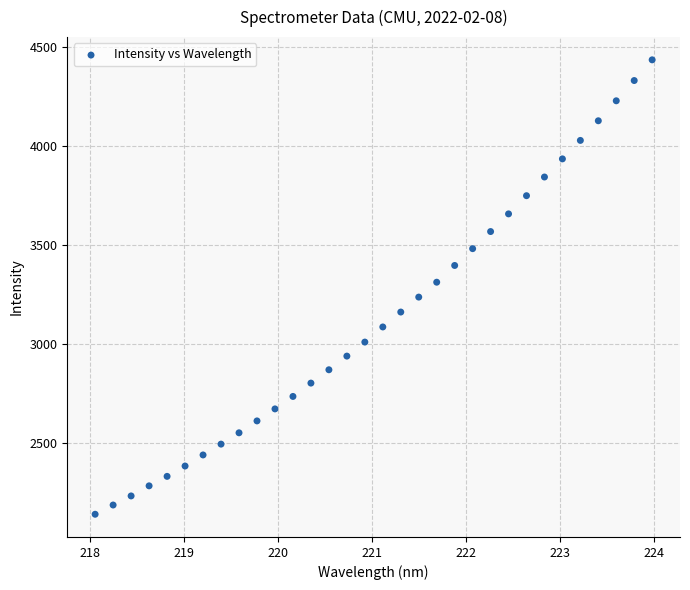

What is the range of Y values (max minus min)?

2294.8